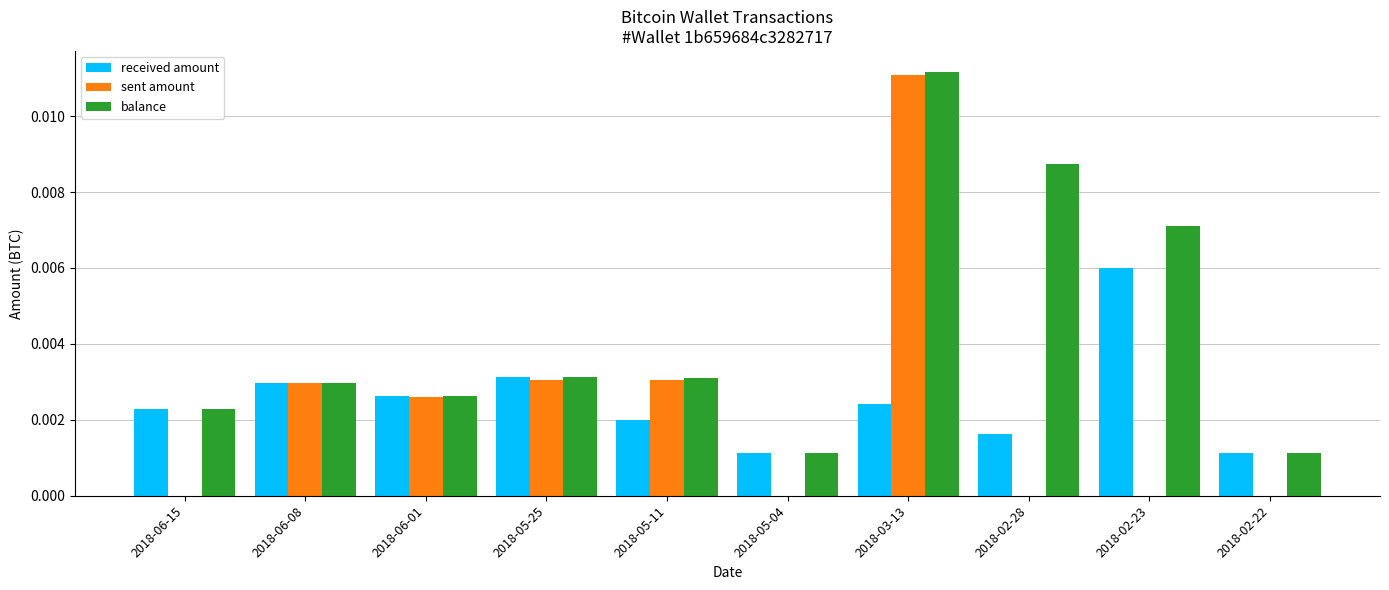

Is it true that balance equals 0.0 at 2018-05-11?

True